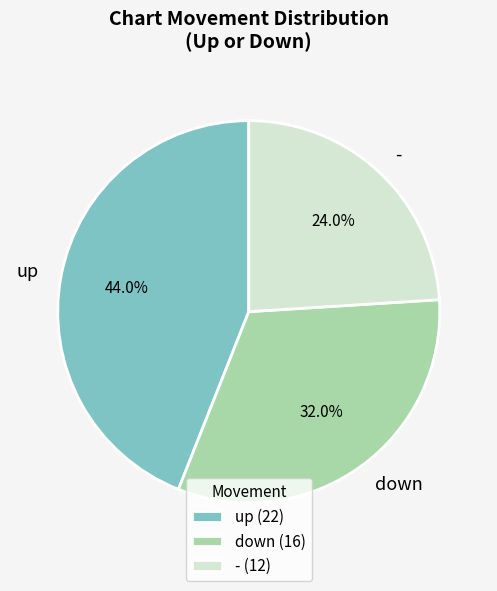

The up slice represents 44% of the pie. True or false?

True